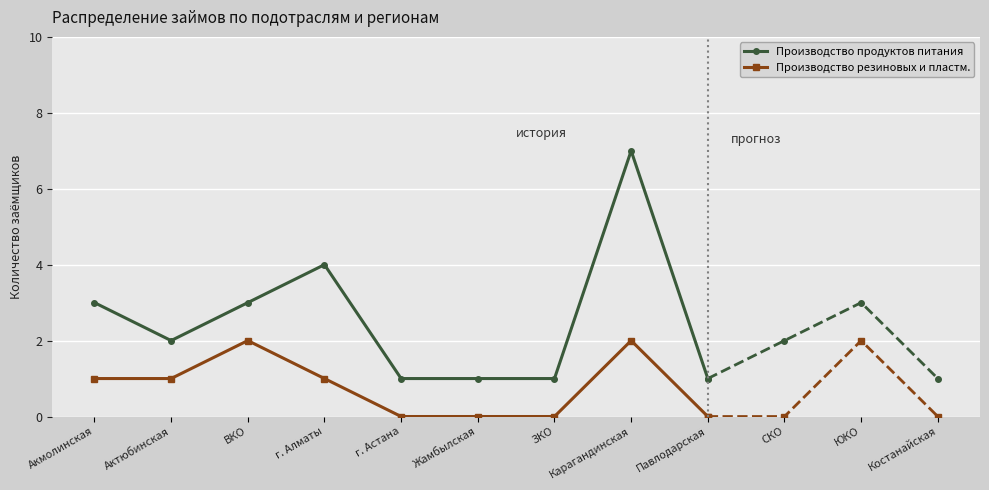

At which category does Производство продуктов питания reach its first local valley?

Актюбинская